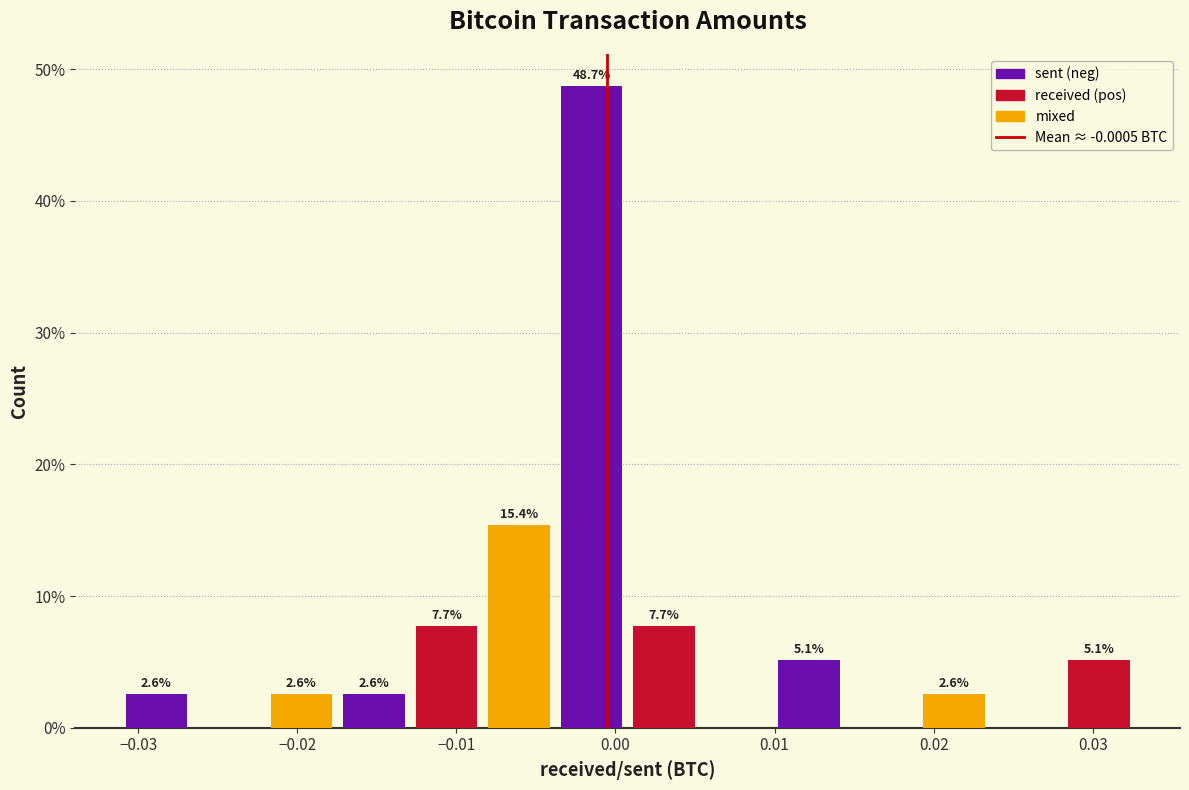

Which range on the x-axis has the tallest bar?

-0.004 to 0.001